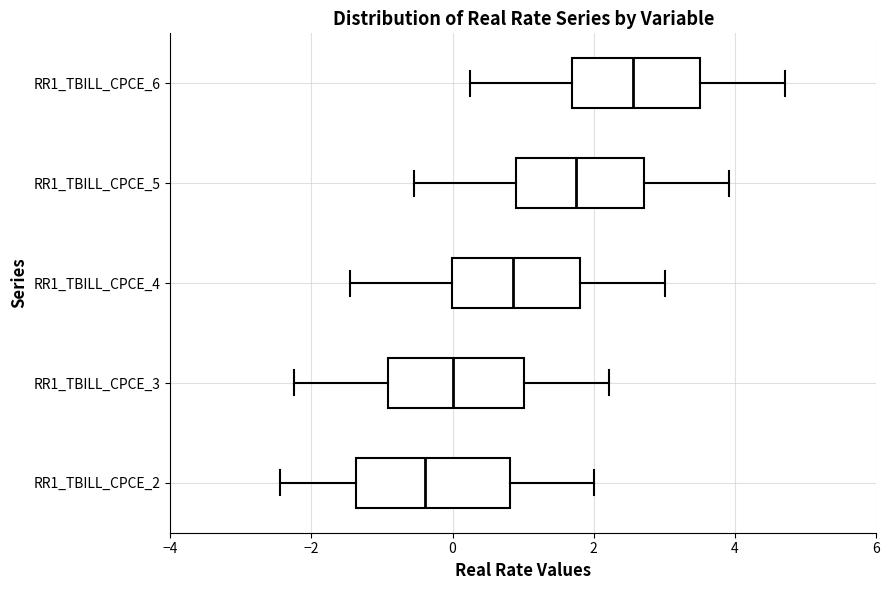

Reading bottom to top, transcribe this box plot: for each box, give where its median line is, the range the box spans, and where its two whiskers end, as read against the x-axis. The values are not printed on the chart, so give them approximately, as read against the axis.

RR1_TBILL_CPCE_2: median -0.4, box -1.4 to 0.8, whiskers -2.4 to 2.0
RR1_TBILL_CPCE_3: median 0.0, box -1.0 to 1.0, whiskers -2.2 to 2.2
RR1_TBILL_CPCE_4: median 0.8, box 0.0 to 1.8, whiskers -1.4 to 3.0
RR1_TBILL_CPCE_5: median 1.8, box 0.8 to 2.8, whiskers -0.6 to 4.0
RR1_TBILL_CPCE_6: median 2.6, box 1.6 to 3.6, whiskers 0.2 to 4.8